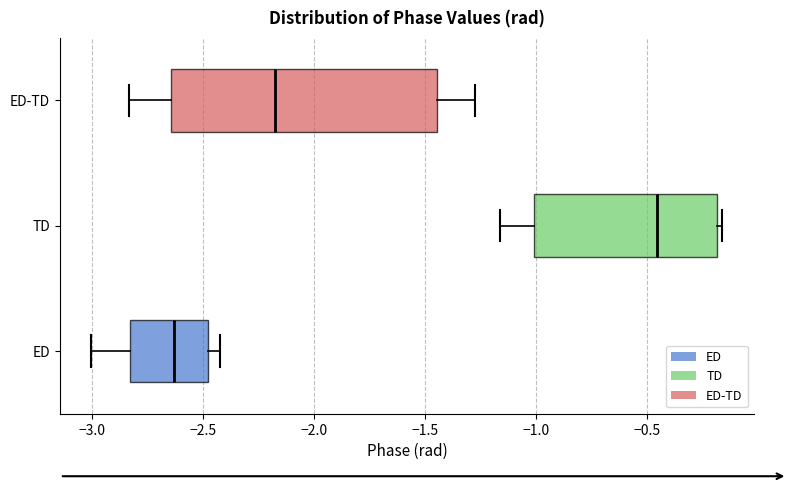

Reading bottom to top, read every box against the x-axis: the position of its median line, the range the box covers, and the ends of its whiskers. The values are not printed on the chart, so give them approximately, as read against the axis.

ED: median -2.65, box -2.85 to -2.50, whiskers -3.00 to -2.40
TD: median -0.45, box -1.00 to -0.20, whiskers -1.15 to -0.15
ED-TD: median -2.20, box -2.65 to -1.45, whiskers -2.85 to -1.30